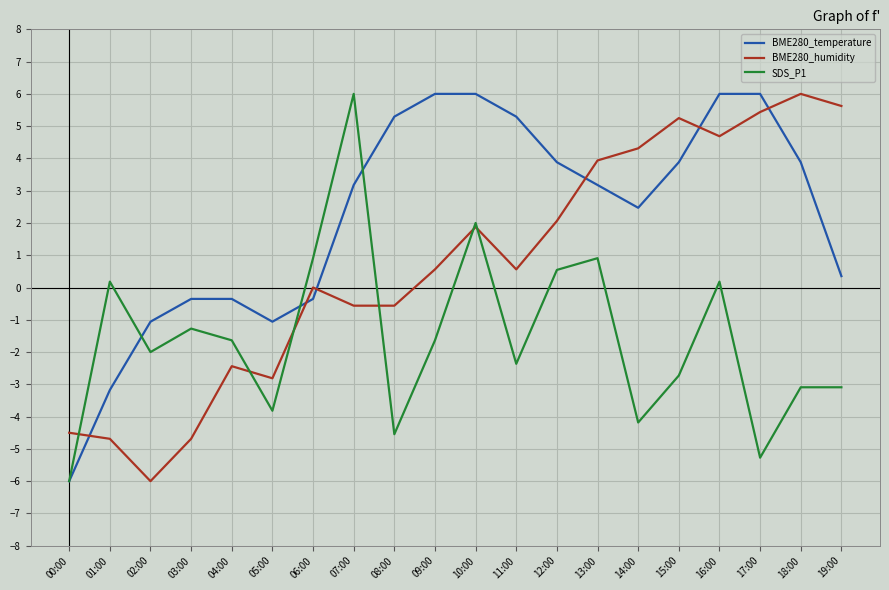

True or false: BME280_humidity and BME280_temperature intersect in this chart.

True